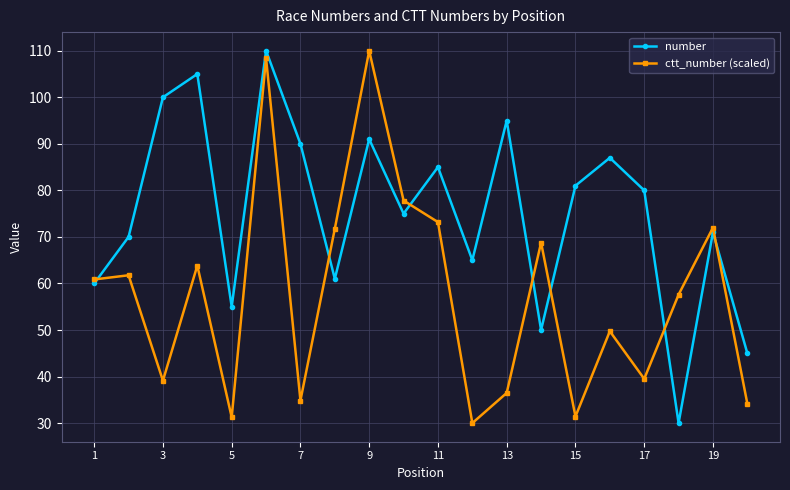

Which series has the largest total across all categories?

number